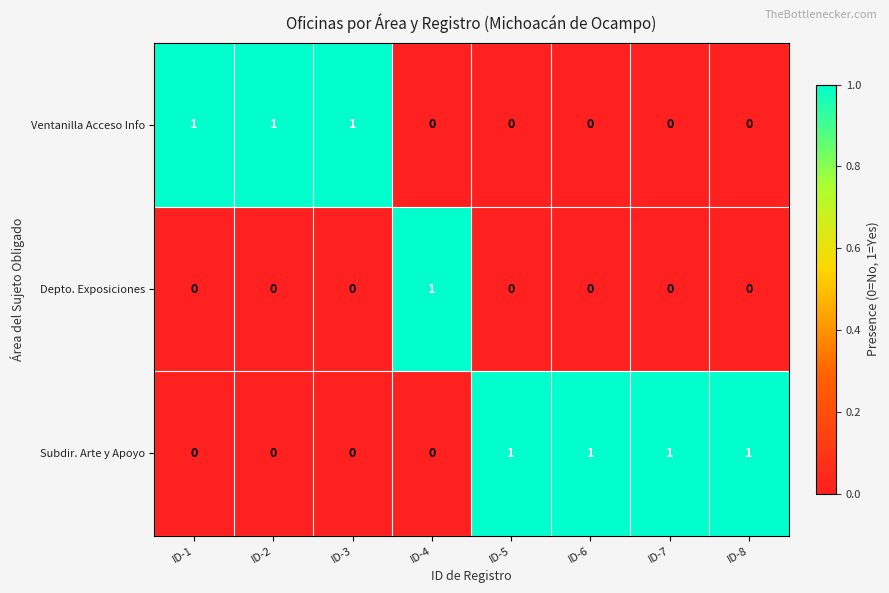

Which series has the largest total across all categories?

Subdir. Arte y Apoyo